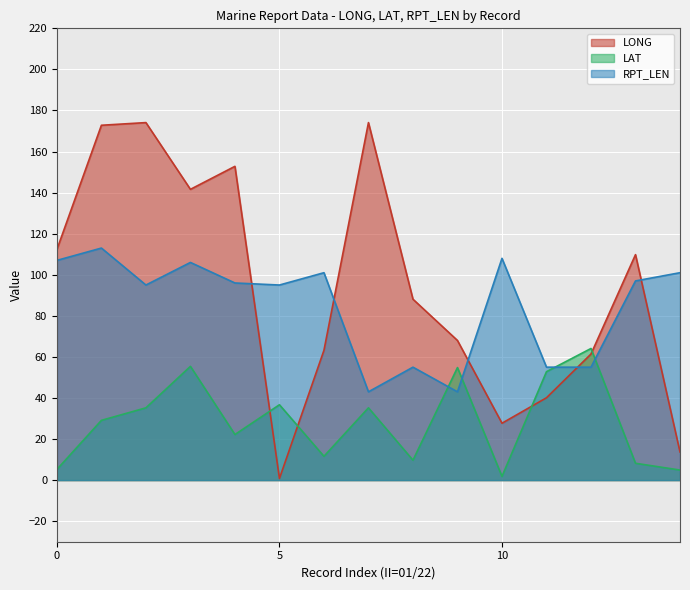

How many lines are shown in the chart?

3